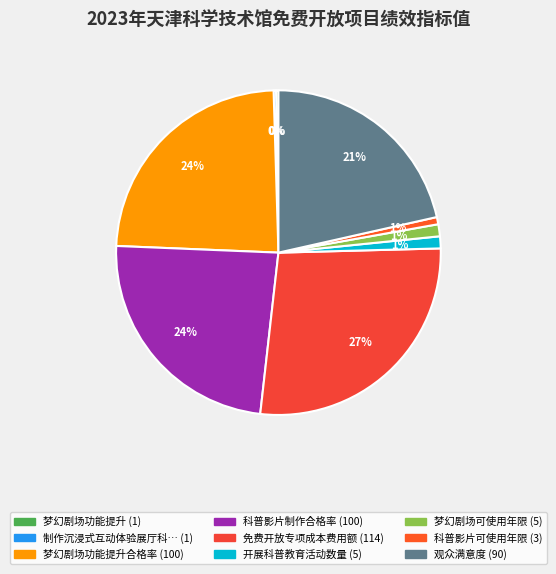

How many slices are in this pie chart?

9